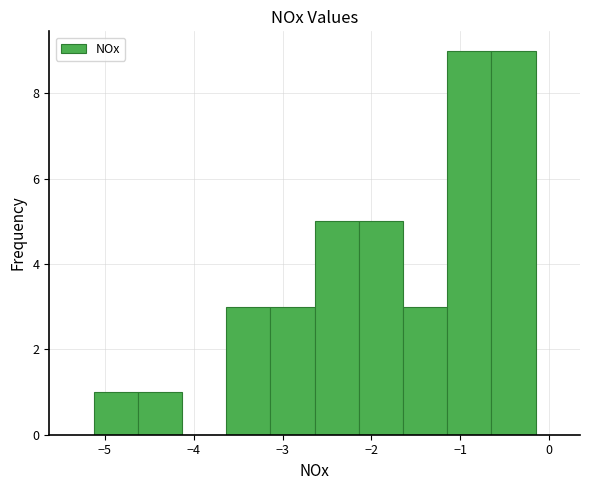

Reading left to right, transcribe this chart: for each bar, give the range it covers on the x-axis and its height. Neither the bar edges nor the heights are printed on the chart, so give them approximately, as read against the axes.

-5.1 to -4.6: 1
-4.6 to -4.1: 1
-4.1 to -3.6: 0
-3.6 to -3.1: 3
-3.1 to -2.6: 3
-2.6 to -2.1: 5
-2.1 to -1.6: 5
-1.6 to -1.1: 3
-1.1 to -0.7: 9
-0.7 to -0.2: 9